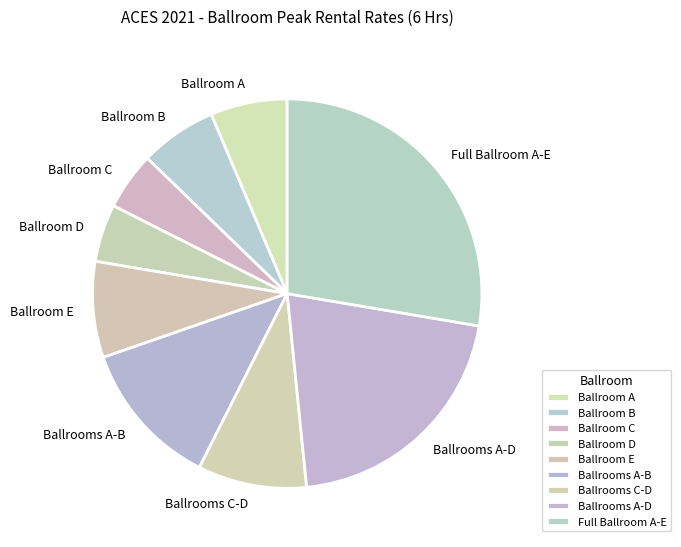

Do Ballroom C and Ballrooms A-D together represent more than half of the pie?

No